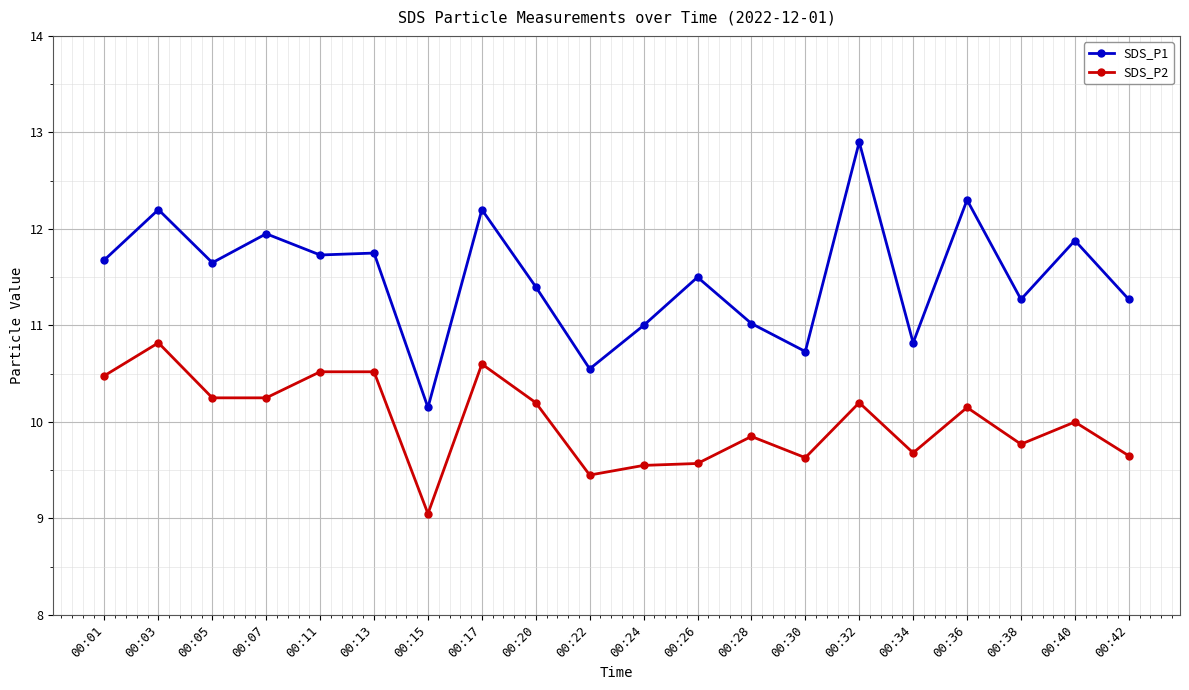

What is the maximum value shown in the chart?

12.9